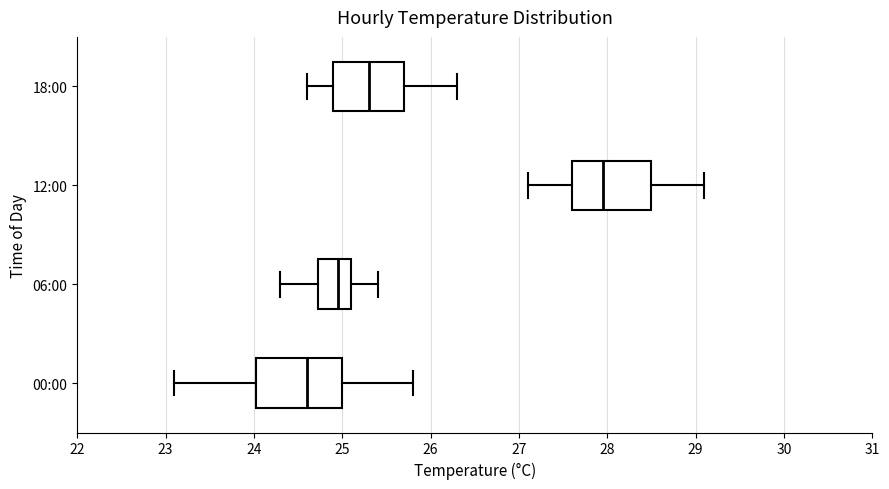

Which box's median line is the furthest to the right?

12:00